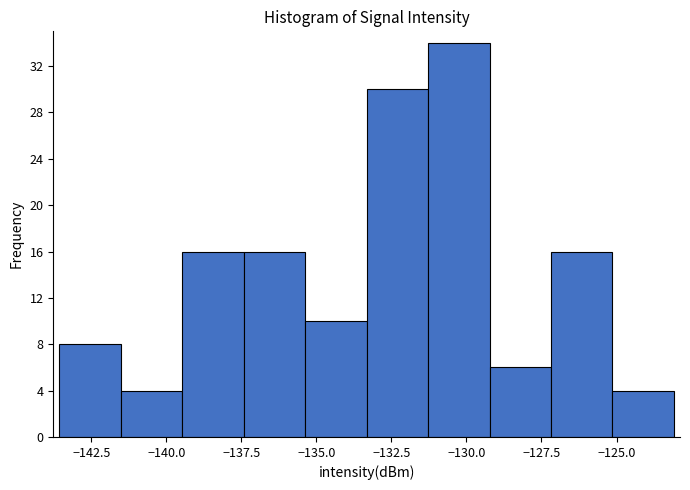

What is the height of the bar covering -143.5 to -141.5 on the x-axis? Neither the bar edges nor the heights are printed on the chart, so give them approximately, as read against the axes.

8